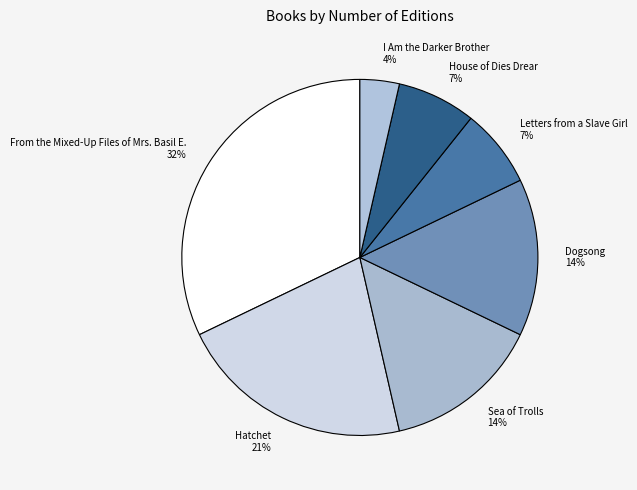

To the nearest percent, what is the combined percentage of Hatchet and I Am the Darker Brother?

25%